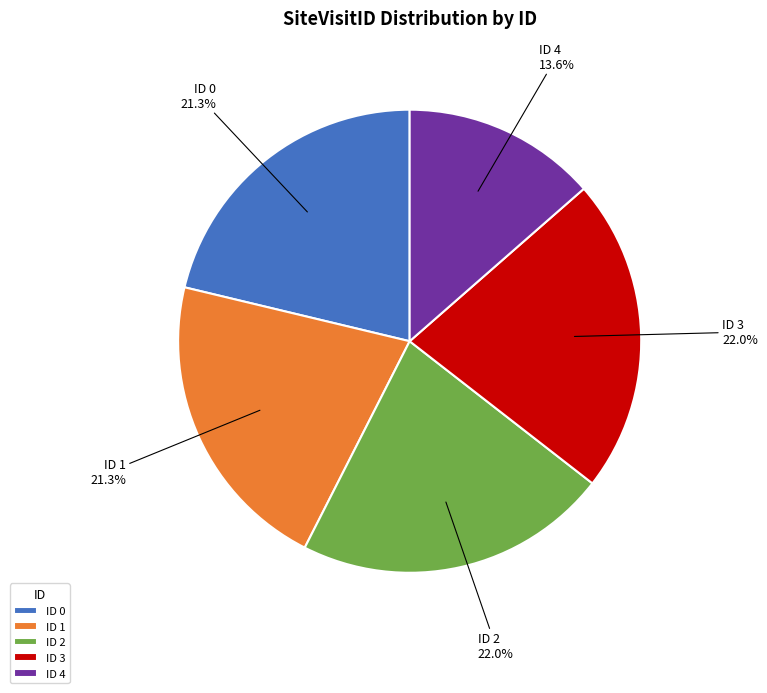

Which slice is the smallest?

ID 4